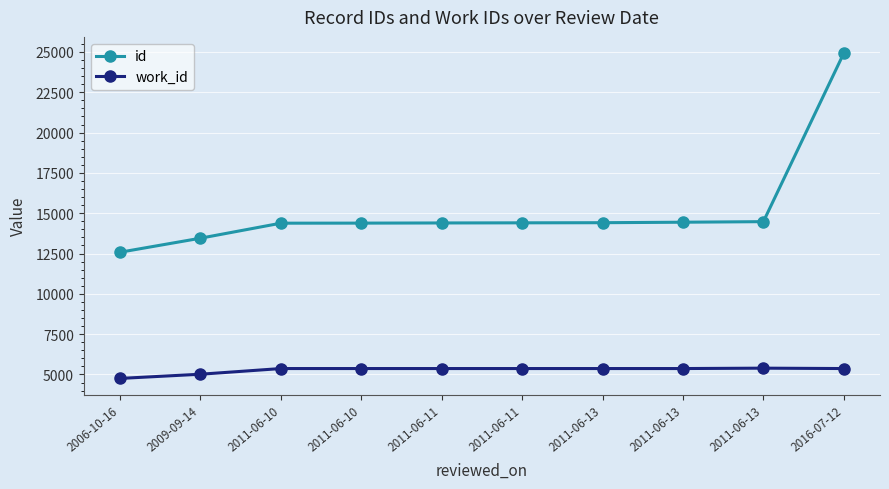

How many values in the id series are below 14404?

5